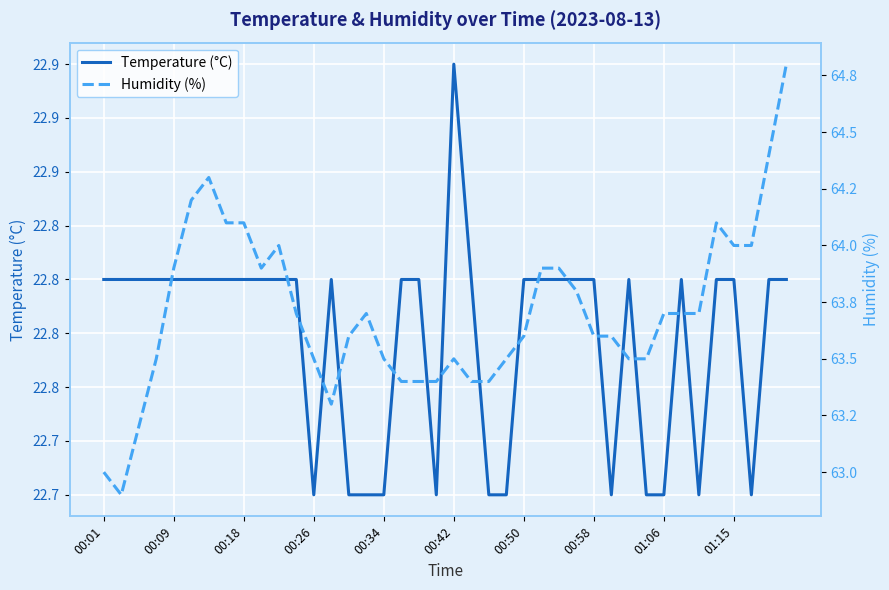

Which series changed the most between 10 and 17?

Humidity (%)